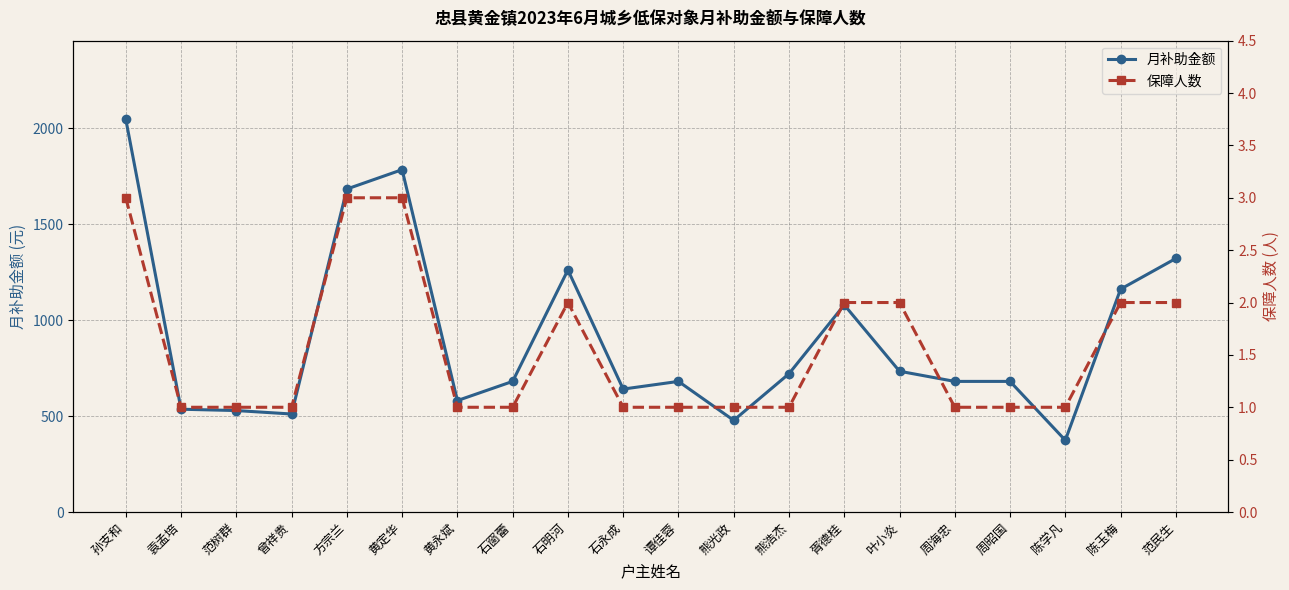

At 谭佳蓉, list the series in order from largest to smallest.

月补助金额, 保障人数